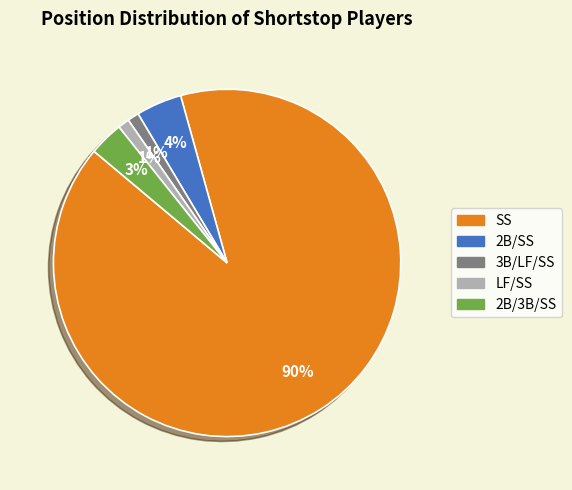

Combined, do LF/SS and 3B/LF/SS account for over 50%?

No